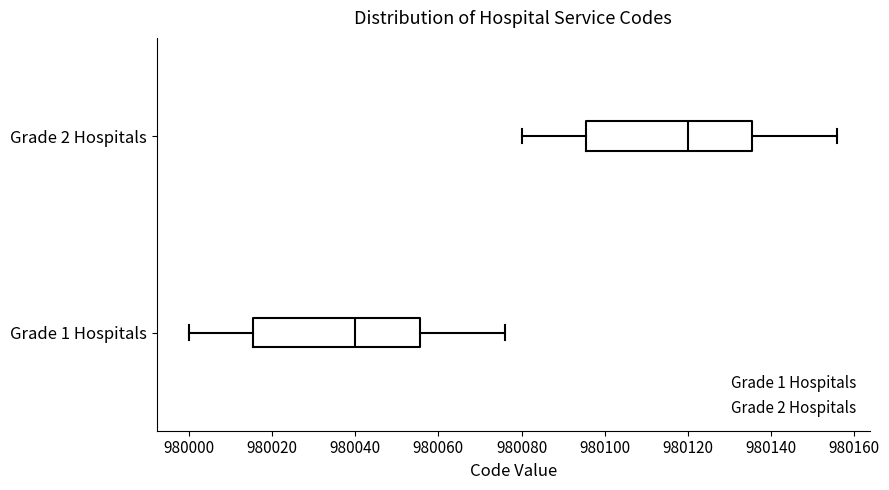

Which box has the furthest to the left median line?

Grade 1 Hospitals